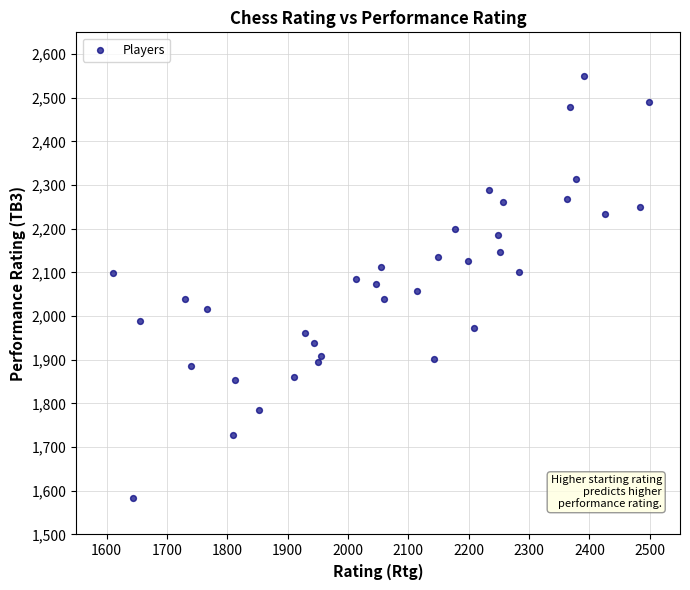

What is the range of X values (max minus min)?

888